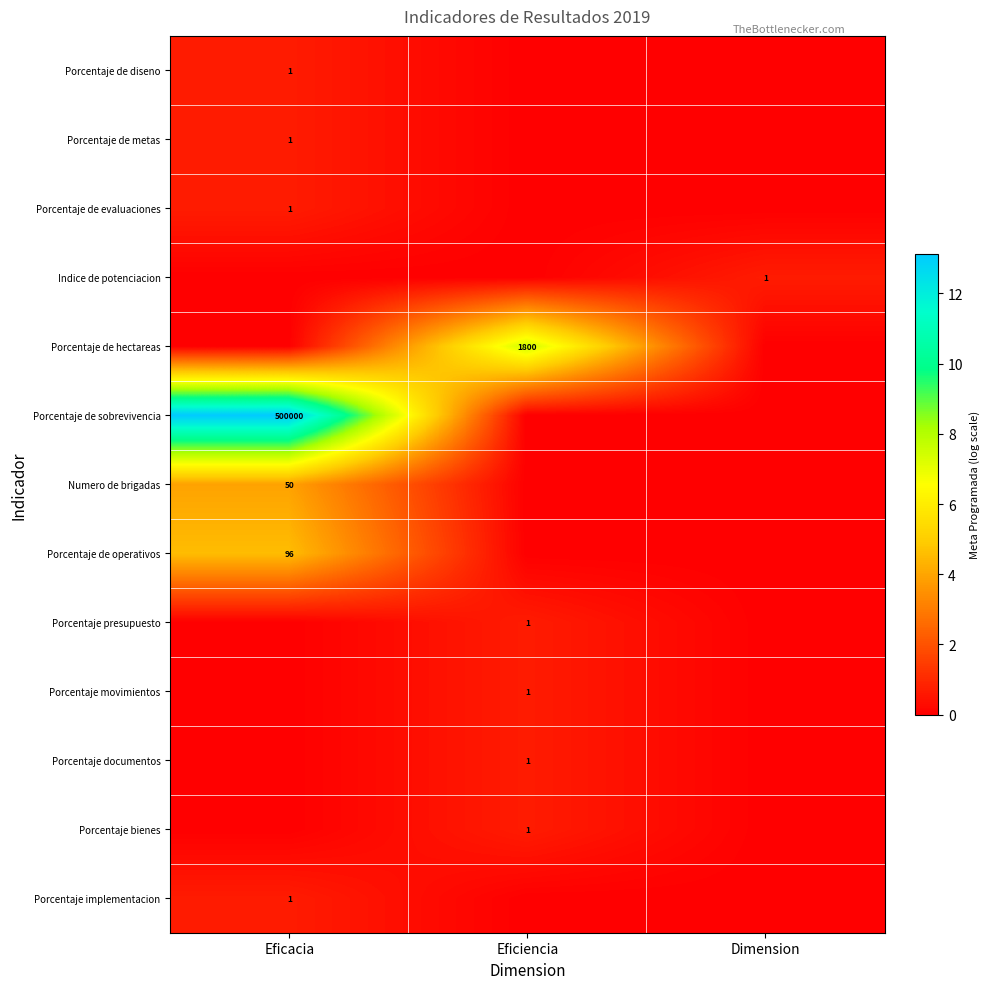

Is it true that Porcentaje de metas equals 2 at Eficacia?

False